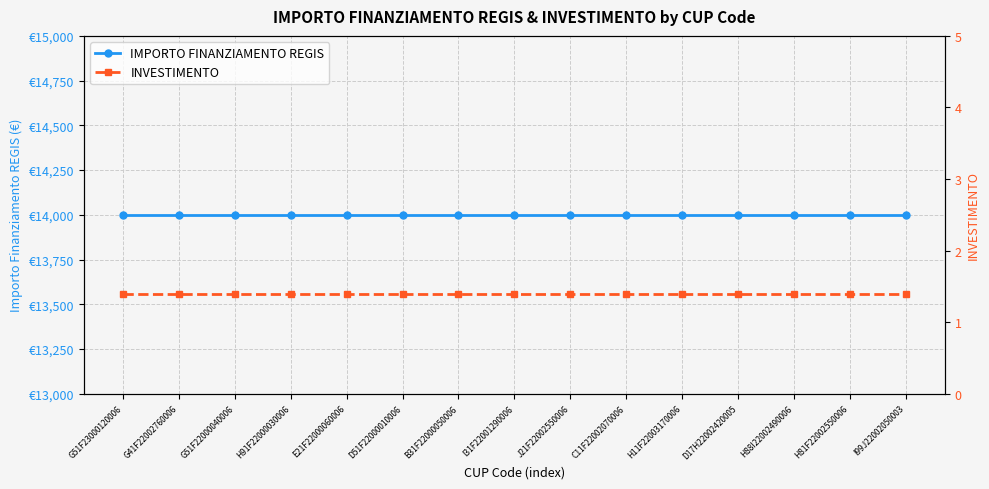

Which has a higher value, I99J22002050003 or G51F22000040006?

I99J22002050003